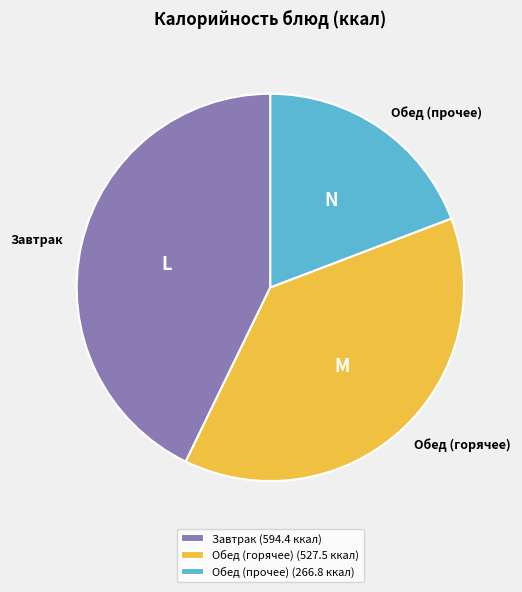

Is Обед (прочее) the majority of the pie?

No